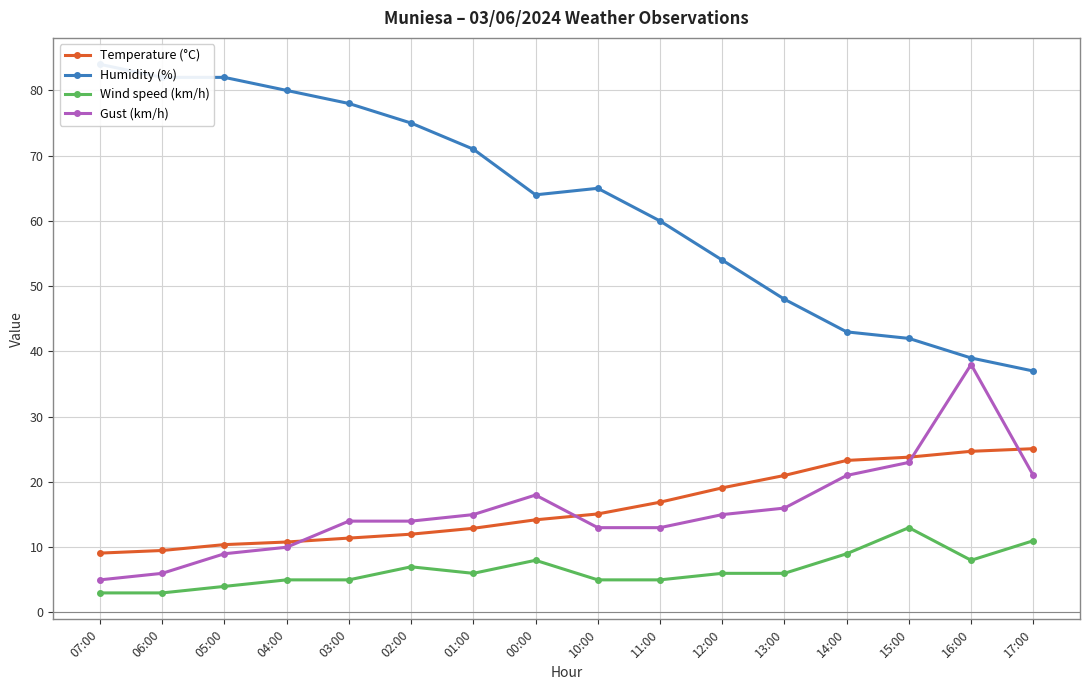

What is the value of the Humidity (%) point at the 4th from the left?

80.0